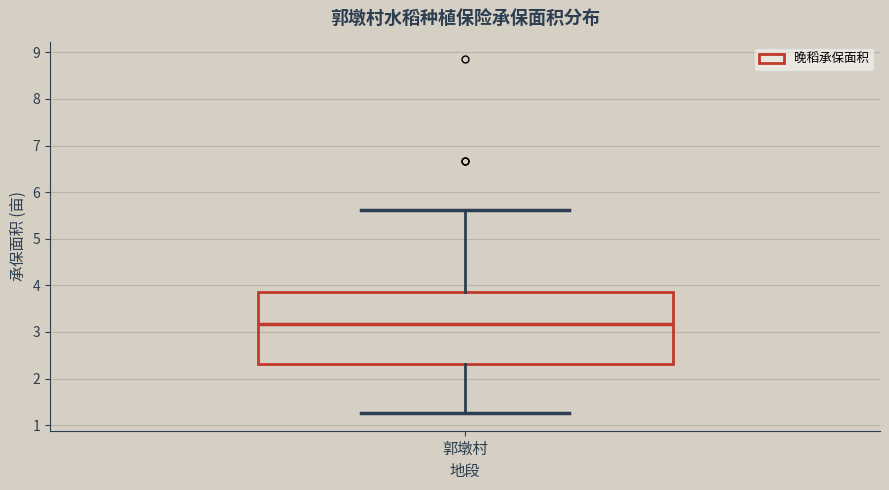

Transcribe this box plot: give where the median line is, the range the box spans, and where the two whiskers end, as read against the y-axis. The values are not printed on the chart, so give them approximately, as read against the axis.

median 3.2, box 2.3 to 3.9, whiskers 1.3 to 5.6